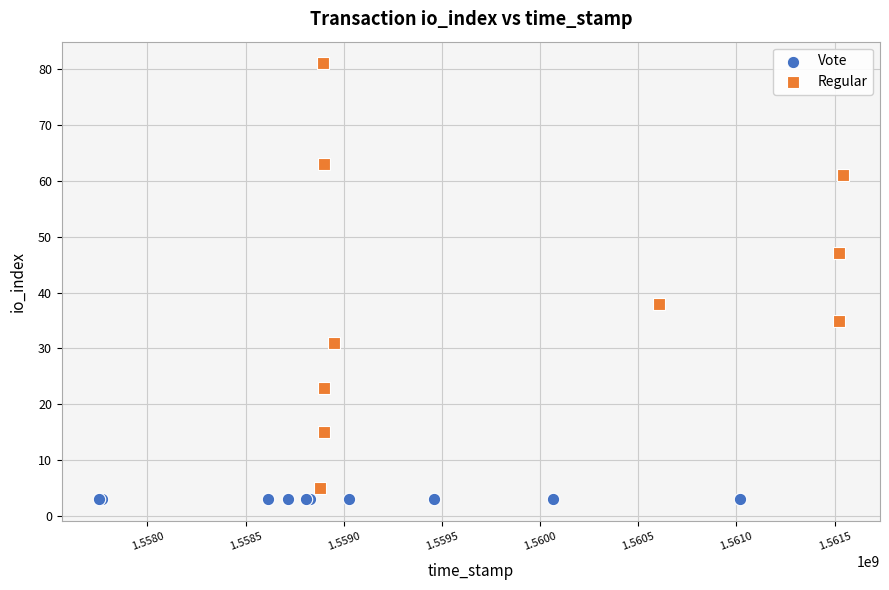

Which series contains the highest Y value?

Regular